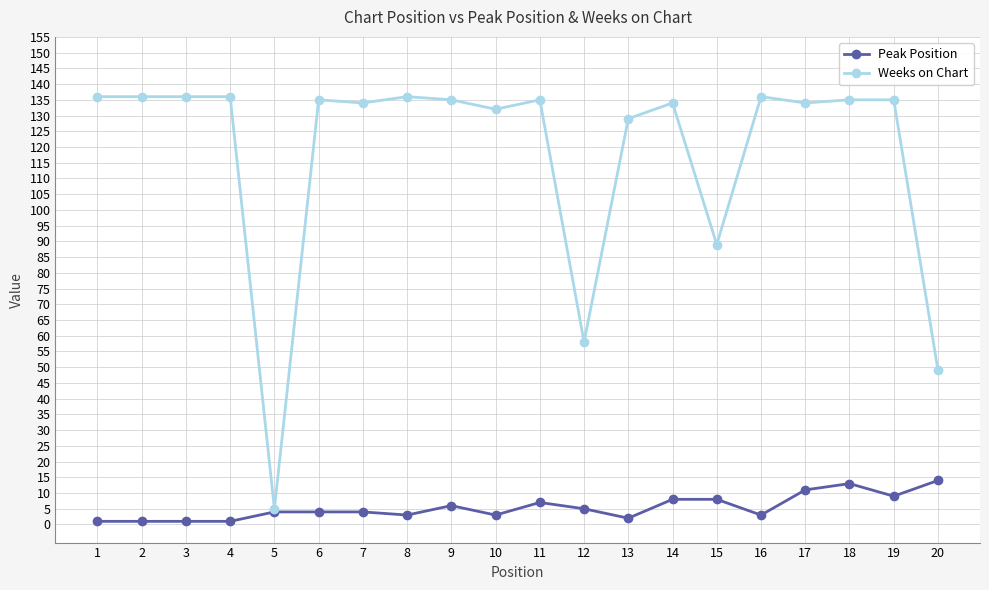

At which category is the sum across all series the highest?

18